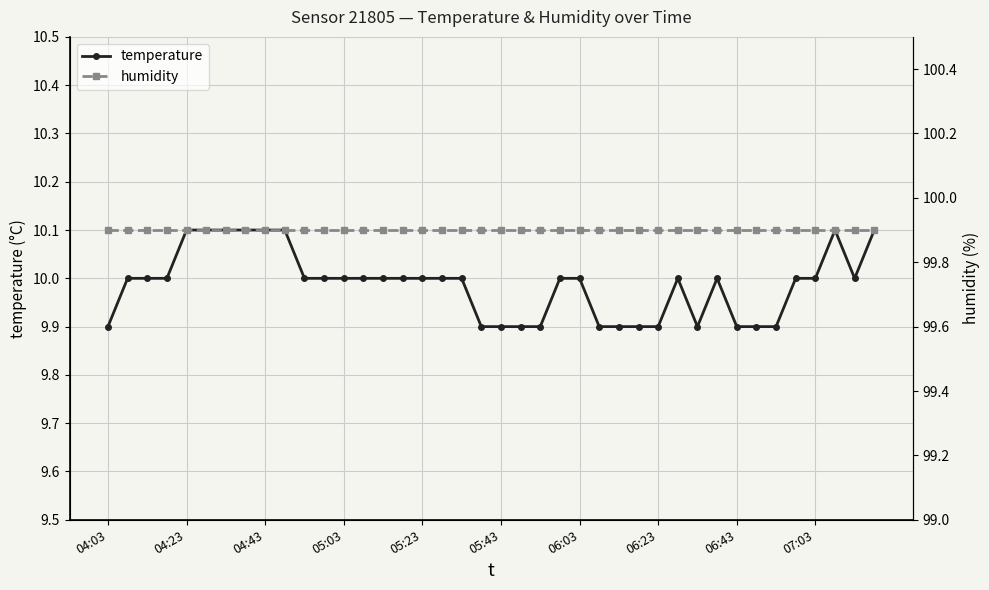

At which label does humidity reach its minimum?

04:03